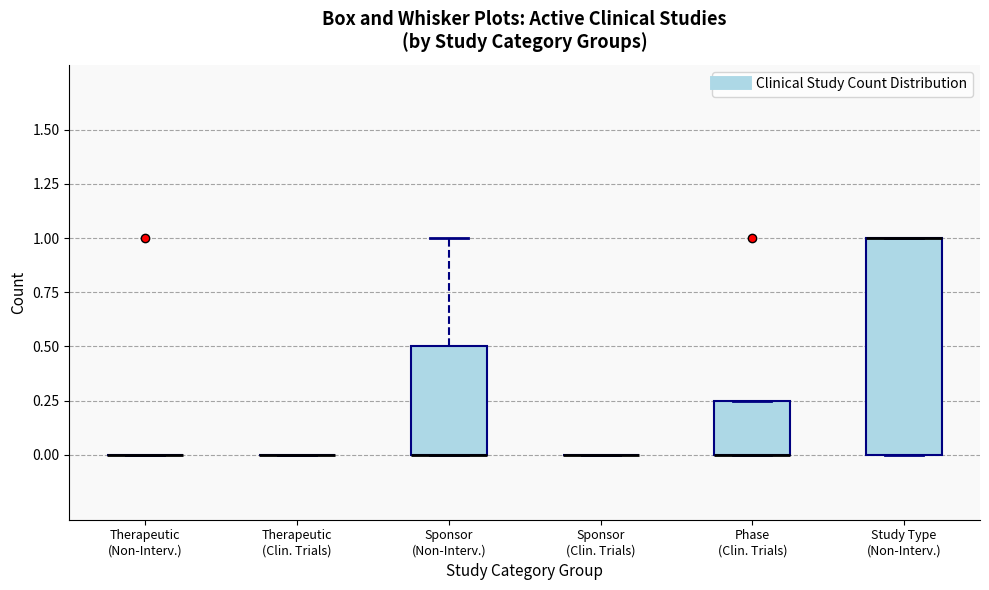

Reading left to right, transcribe this box plot: for each box, give where its median line is, the range the box spans, and where its two whiskers end, as read against the y-axis. The values are not printed on the chart, so give them approximately, as read against the axis.

Therapeutic (Non-Interv.): box collapsed to a line at 0.00, whiskers 0.00 to 0.00
Therapeutic (Clin. Trials): box collapsed to a line at 0.00, whiskers 0.00 to 0.00
Sponsor (Non-Interv.): median 0.00 (drawn on the box's lower edge), box 0.00 to 0.50, whiskers 0.00 to 1.00
Sponsor (Clin. Trials): box collapsed to a line at 0.00, whiskers 0.00 to 0.00
Phase (Clin. Trials): median 0.00 (drawn on the box's lower edge), box 0.00 to 0.25, whiskers 0.00 to 0.25
Study Type (Non-Interv.): median 1.00 (drawn on the box's upper edge), box 0.00 to 1.00, whiskers 0.00 to 1.00